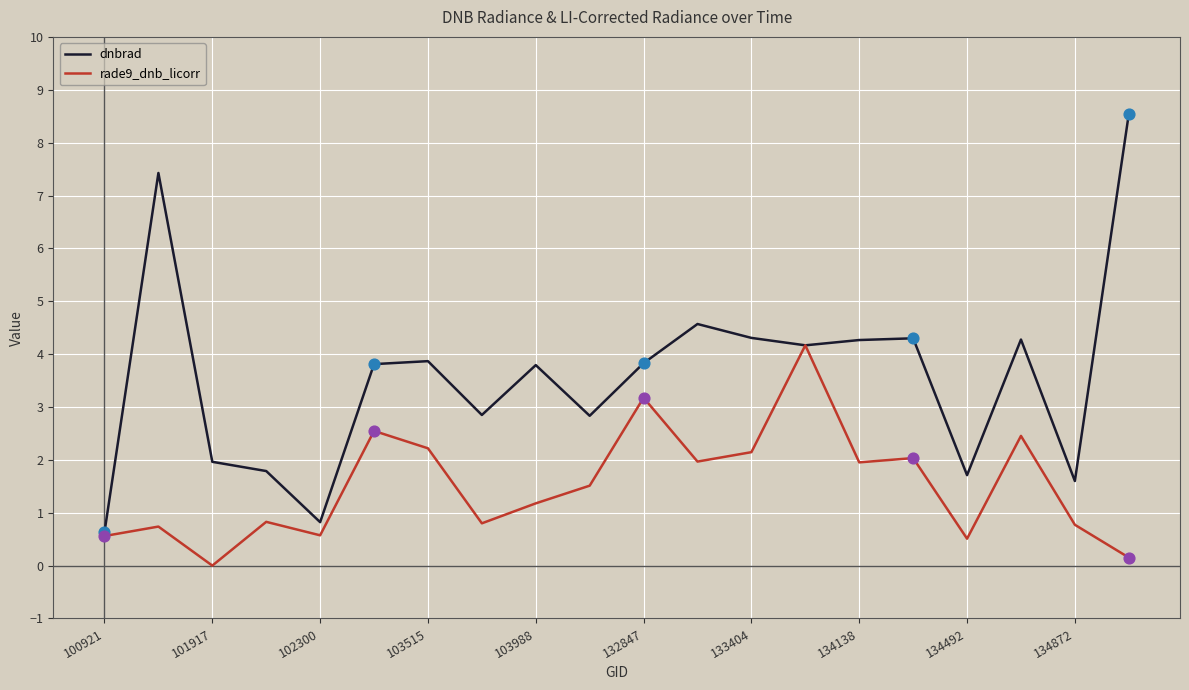

What are all the series names shown in the legend?

dnbrad, rade9_dnb_licorr